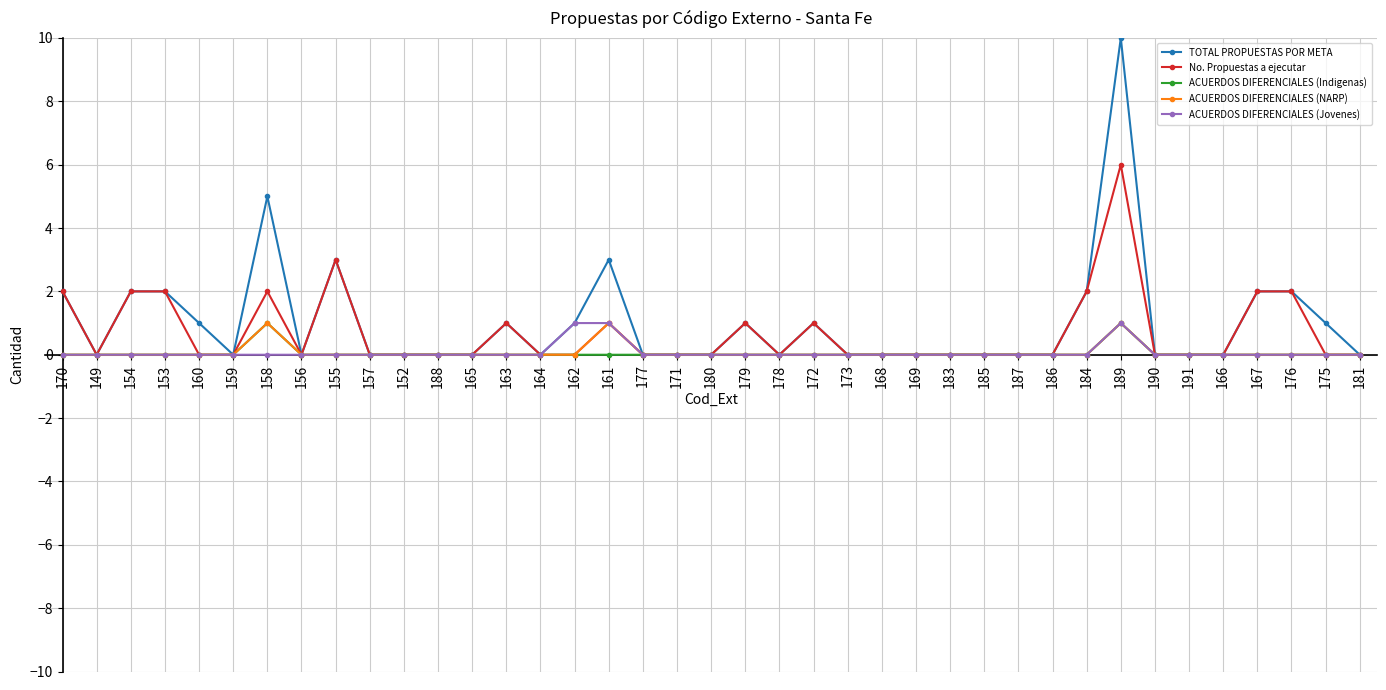

What are all the series names shown in the legend?

TOTAL PROPUESTAS POR META, No. Propuestas a ejecutar, ACUERDOS DIFERENCIALES (Indigenas), ACUERDOS DIFERENCIALES (NARP), ACUERDOS DIFERENCIALES (Jovenes)